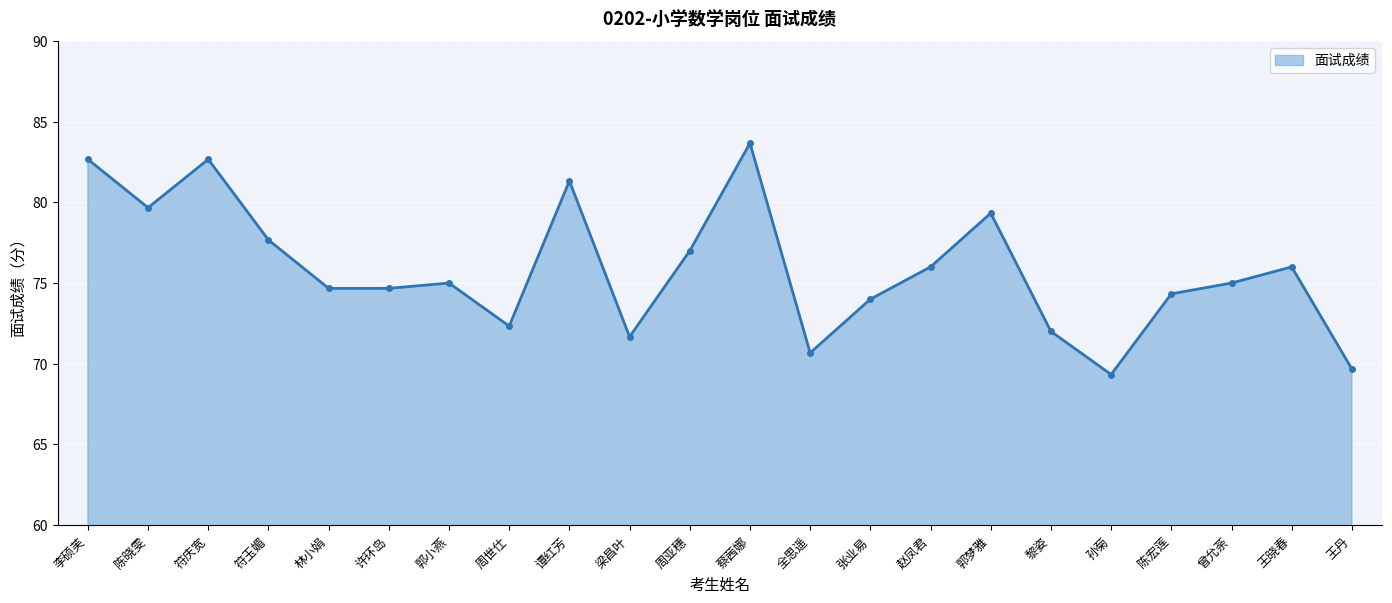

Reading left to right, transcribe all the data shown in this chart.

李硕芙=82.7	陈晓雯=79.7	符庆宽=82.7	符玉媚=77.7	林小娟=74.7	许环岛=74.7	郭小燕=75.0	周世仕=72.3	谭红芳=81.3	梁昌叶=71.7	周亚穗=77.0	蔡茜娜=83.7	全思遥=70.7	张业易=74.0	赵凤君=76.0	郭梦雅=79.3	黎姿=72.0	孙菊=69.3	陈宏莲=74.3	曾允荼=75.0	王晓春=76.0	王丹=69.7